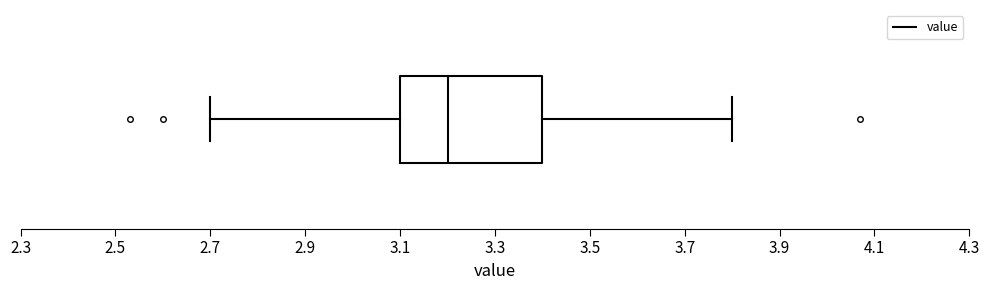

Where does the left whisker of the box end on the x-axis? The values are not printed on the chart, so give them approximately, as read against the axis.

2.7